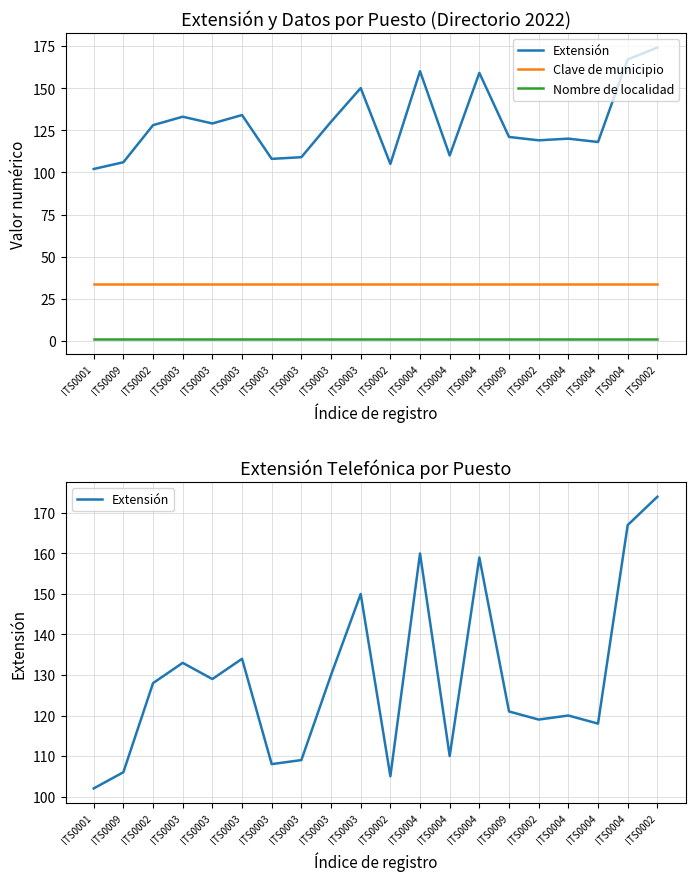

True or false: Nombre de localidad has more than 2 interior local peaks.

False